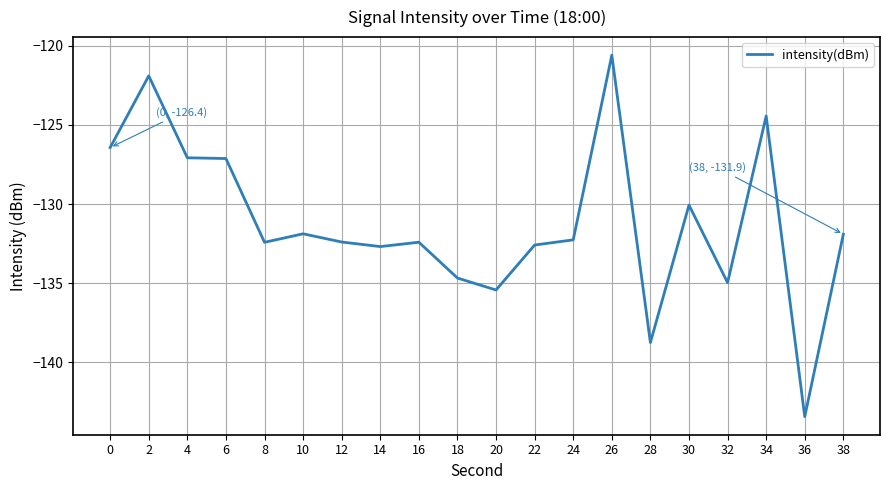

At which category does the chart reach its minimum across all series?

36